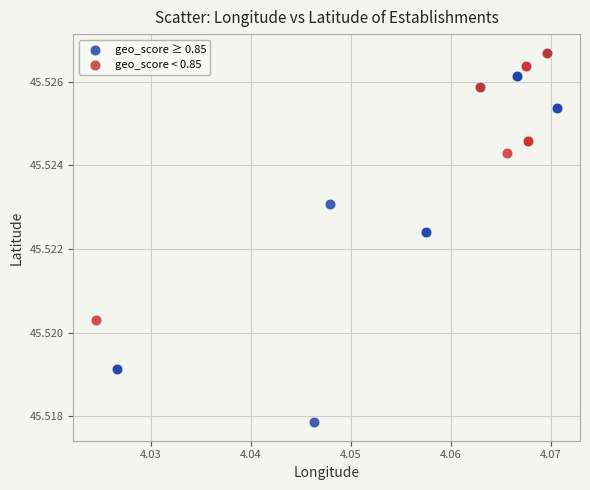

Which series has the largest Y range (max minus min)?

geo_score ≥ 0.85